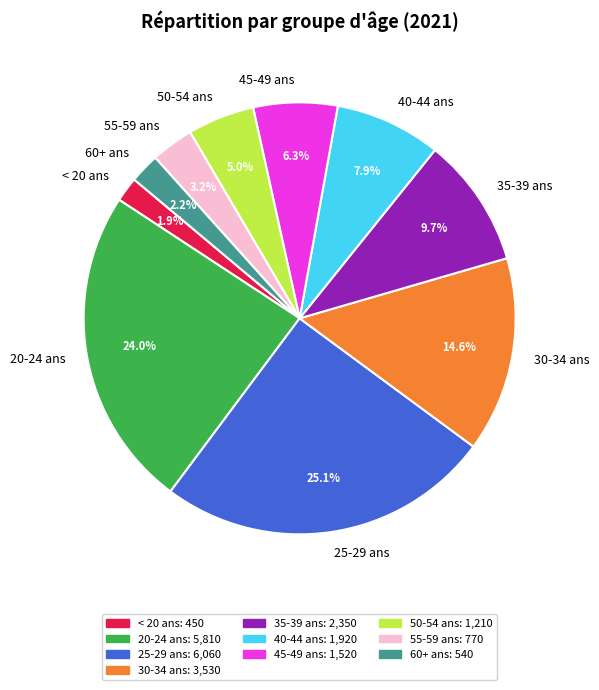

What is the largest slice in the pie chart?

25-29 ans